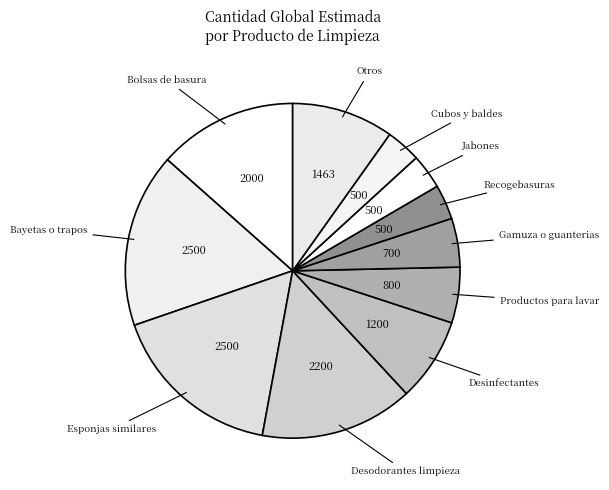

Is there any slice that represents more than half of the pie?

No